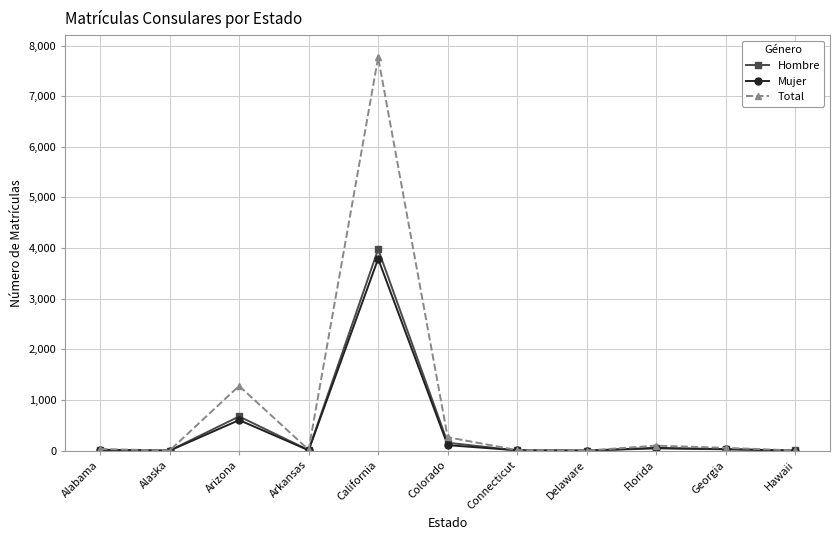

Which category has the highest value in the Total series?

California